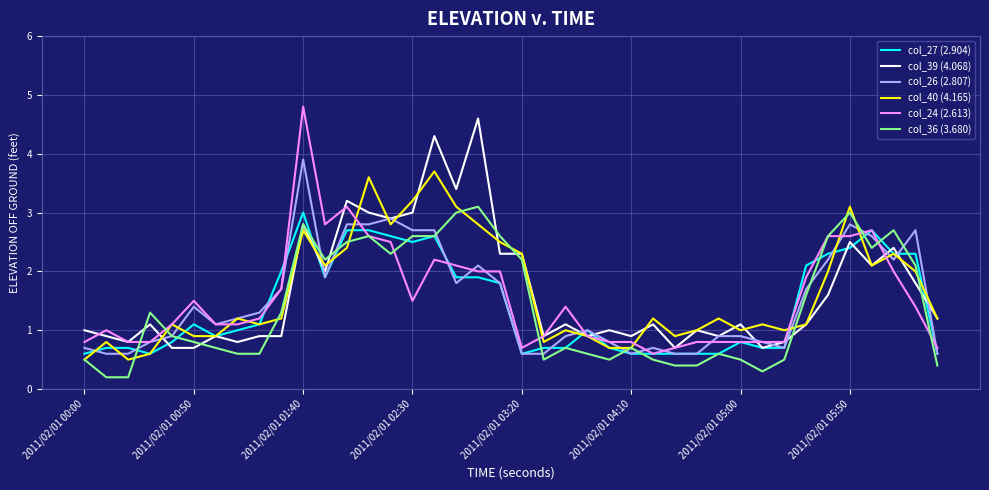

Does the chart have visible grid lines?

Yes